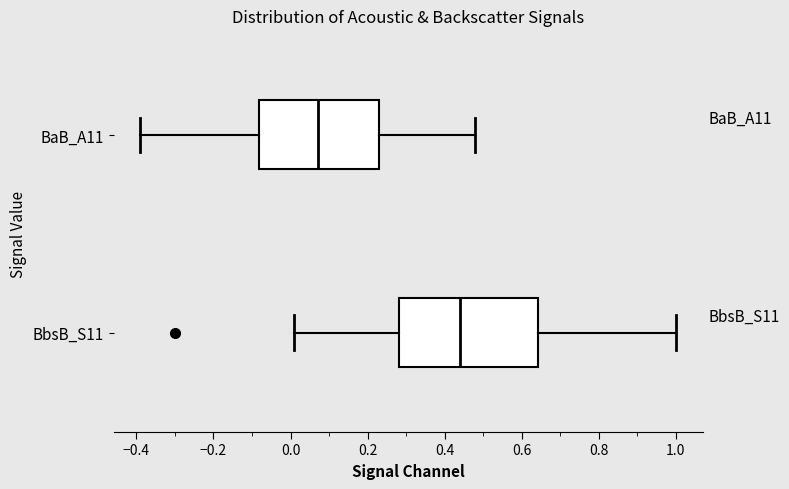

Which box has the furthest to the left median line?

BaB_A11